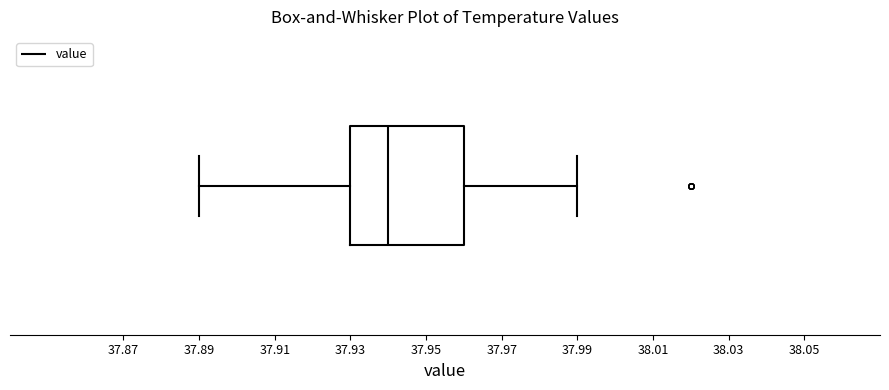

Where does the right whisker of the box end on the x-axis? The values are not printed on the chart, so give them approximately, as read against the axis.

37.99